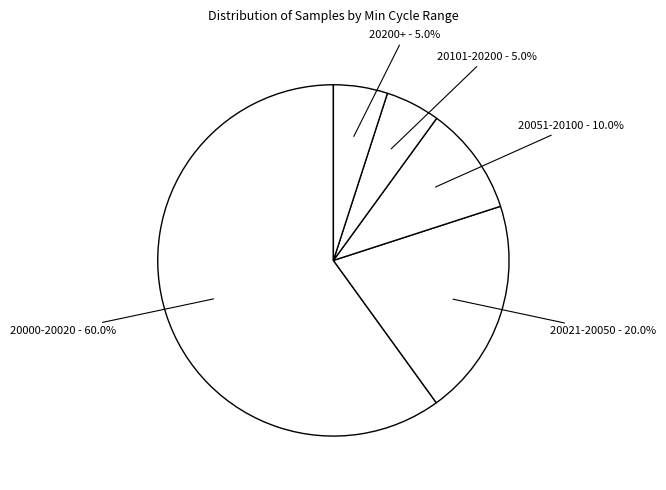

How many segments does this pie chart have?

5